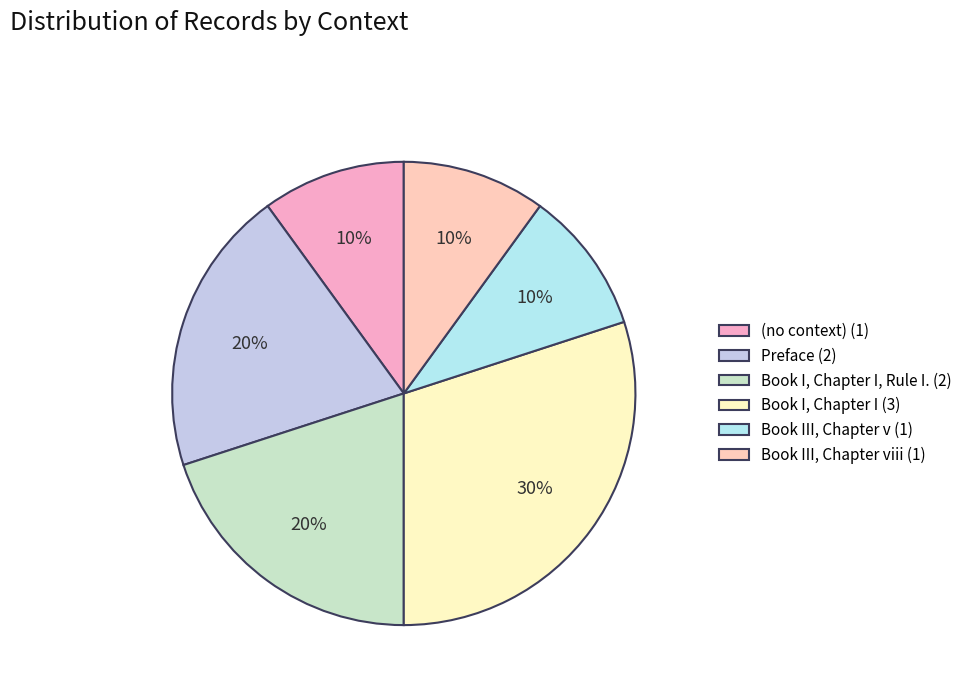

Which slice is the largest?

Book I, Chapter I (3)